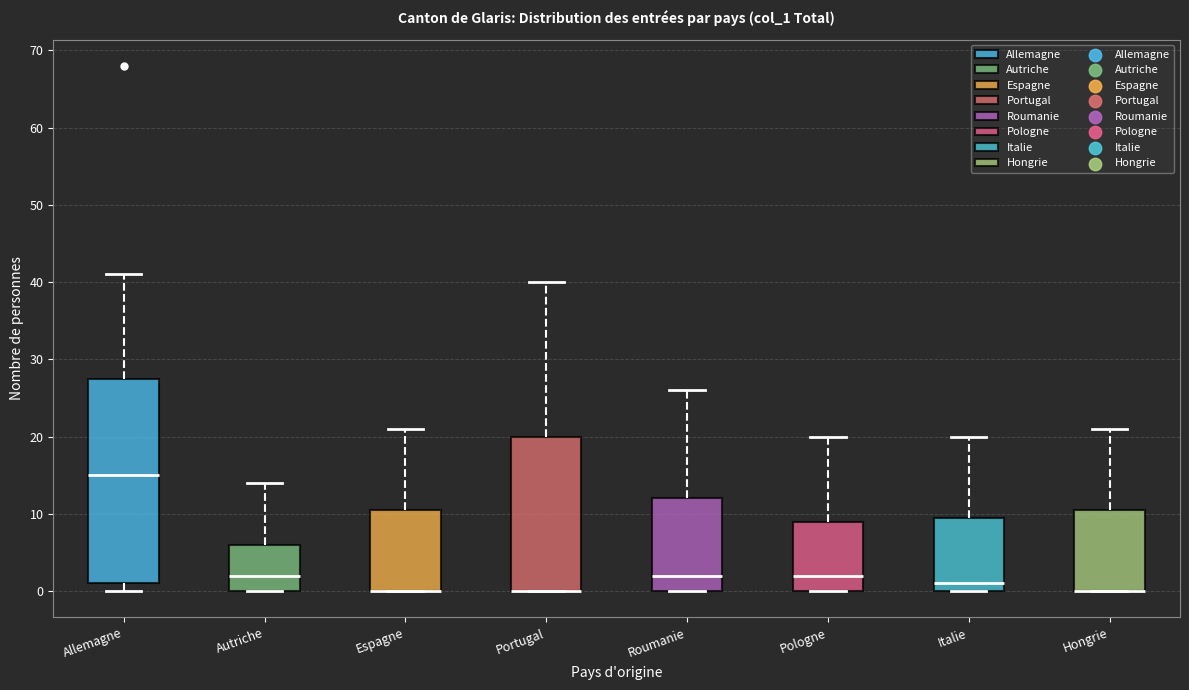

Which box is the tallest, from its lower edge to its upper edge?

Allemagne